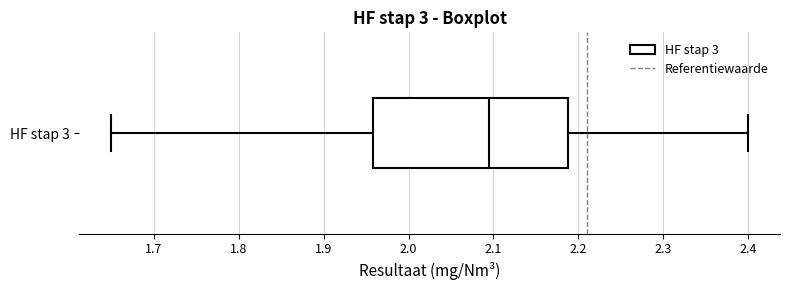

Where does the right whisker of the box for HF stap 3 end on the x-axis? The values are not printed on the chart, so give them approximately, as read against the axis.

2.40